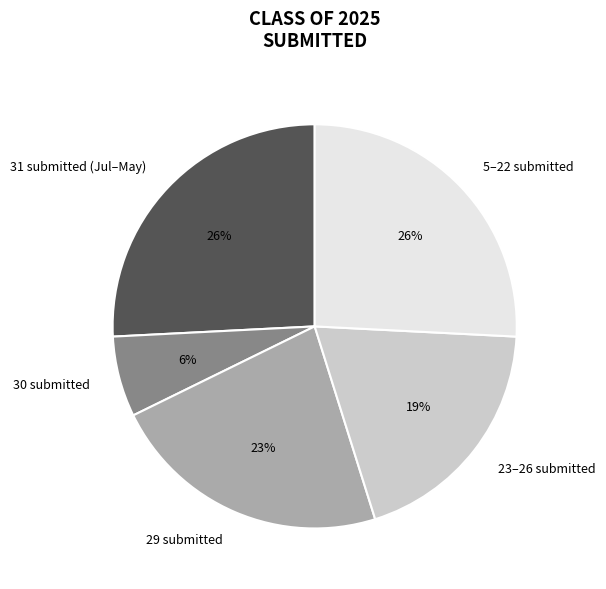

To the nearest percent, what portion does 5–22 submitted represent?

26%